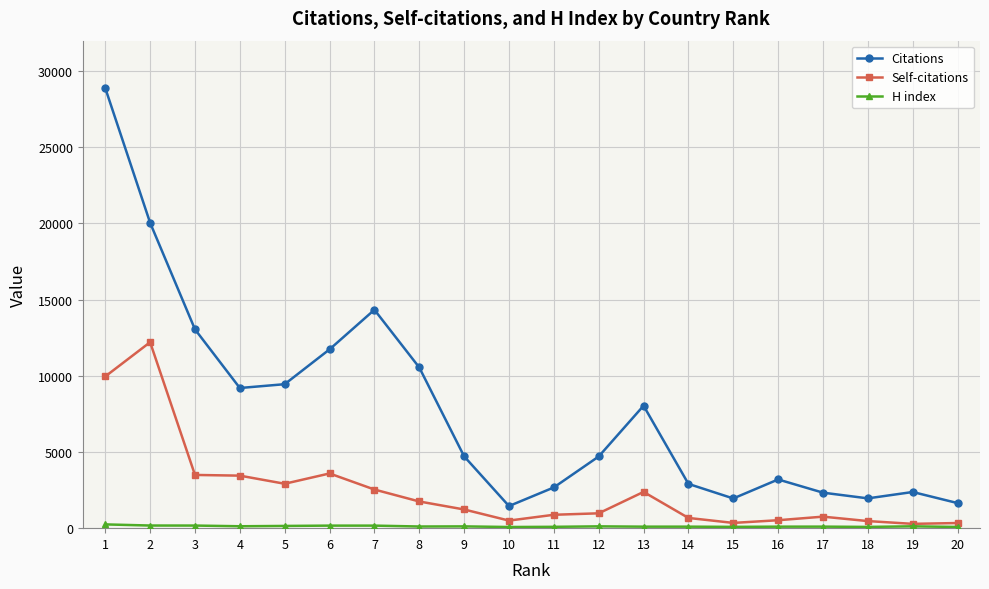

True or false: Self-citations and Citations intersect in this chart.

False